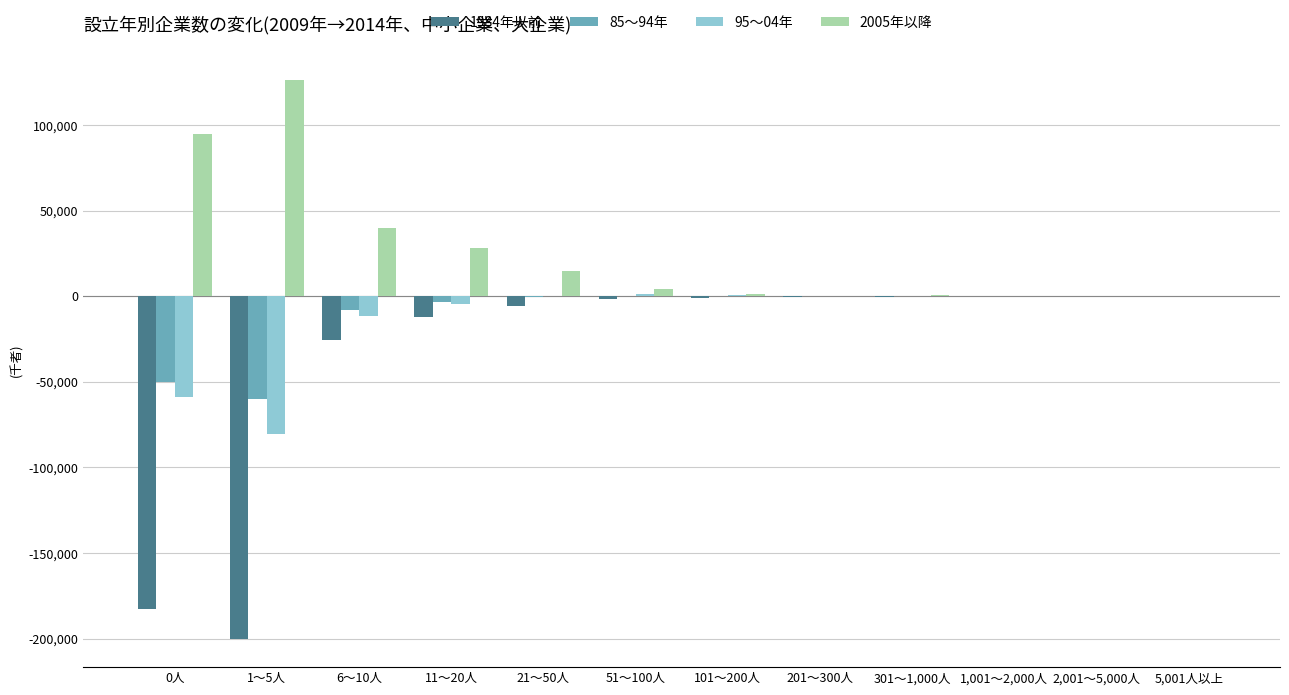

Count the number of categories in the chart.

12